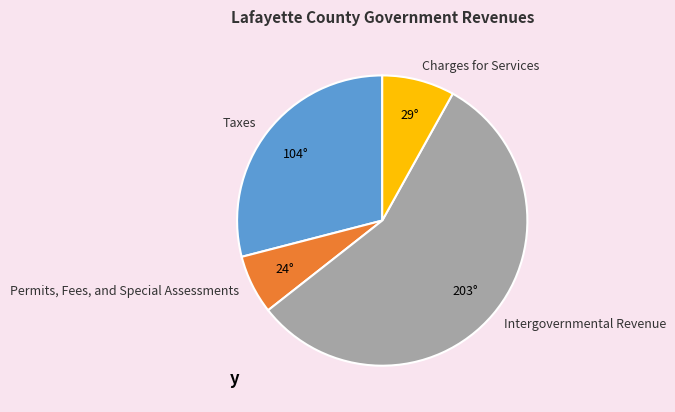

Is there any slice that represents more than half of the pie?

Yes